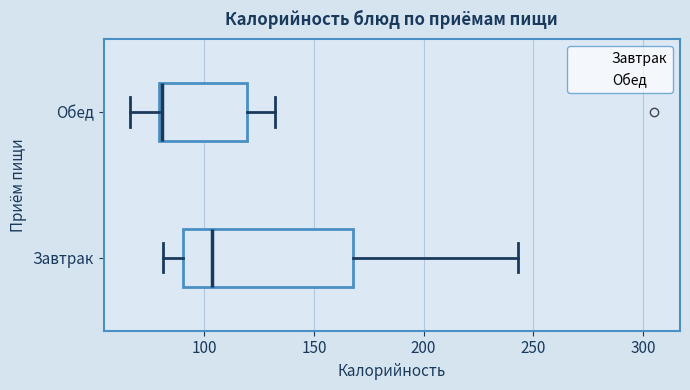

Reading bottom to top, transcribe this box plot: for each box, give where its median line is, the range the box spans, and where its two whiskers end, as read against the x-axis. The values are not printed on the chart, so give them approximately, as read against the axis.

Завтрак: median 105, box 90 to 170, whiskers 80 to 245
Обед: median 80, box 80 to 120, whiskers 65 to 130